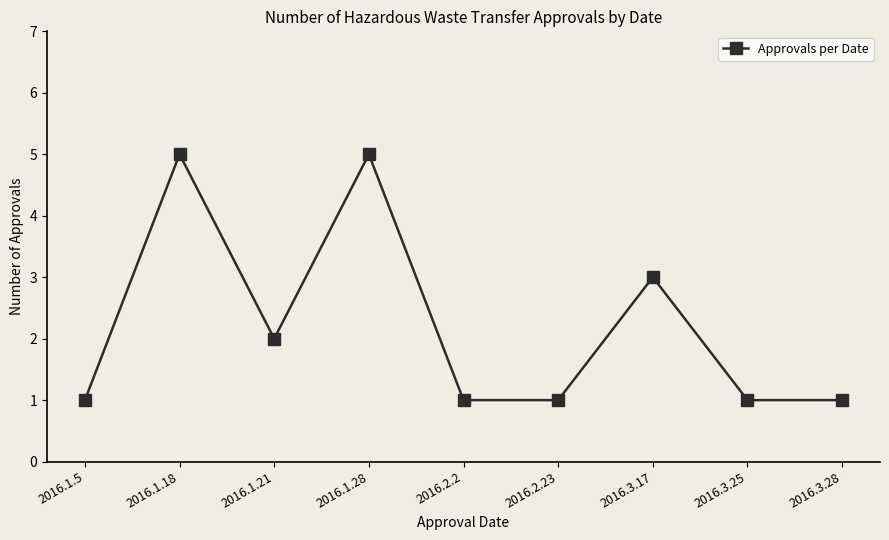

At which category does the data reach its first local valley?

2016.1.21